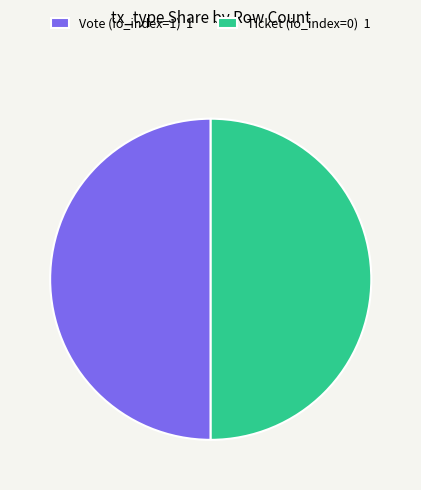

Count the number of slices in the pie.

2